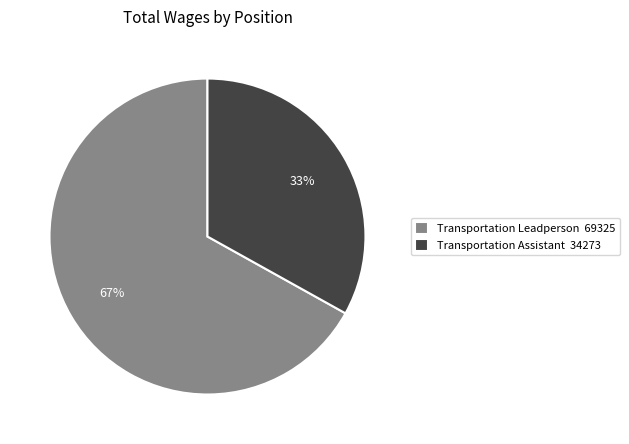

Rank the categories by value from lowest to highest.

Transportation Assistant, Transportation Leadperson